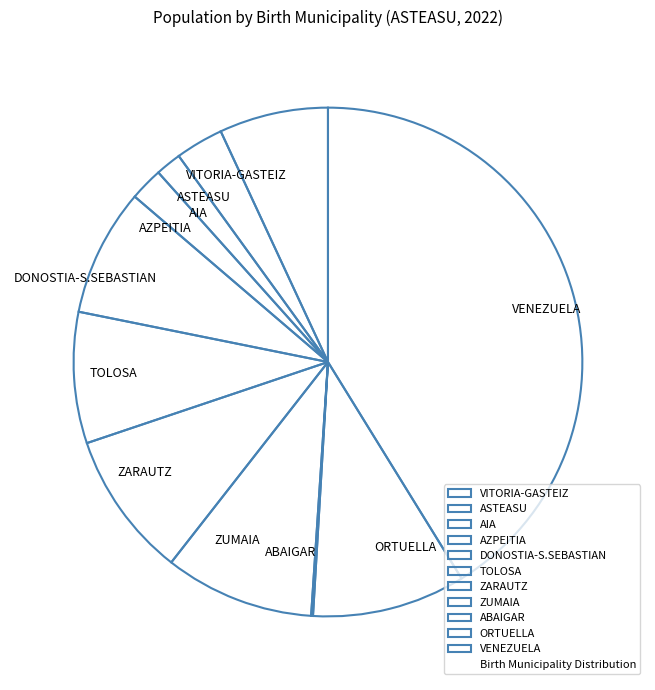

Which has a higher value, AIA or TOLOSA?

TOLOSA